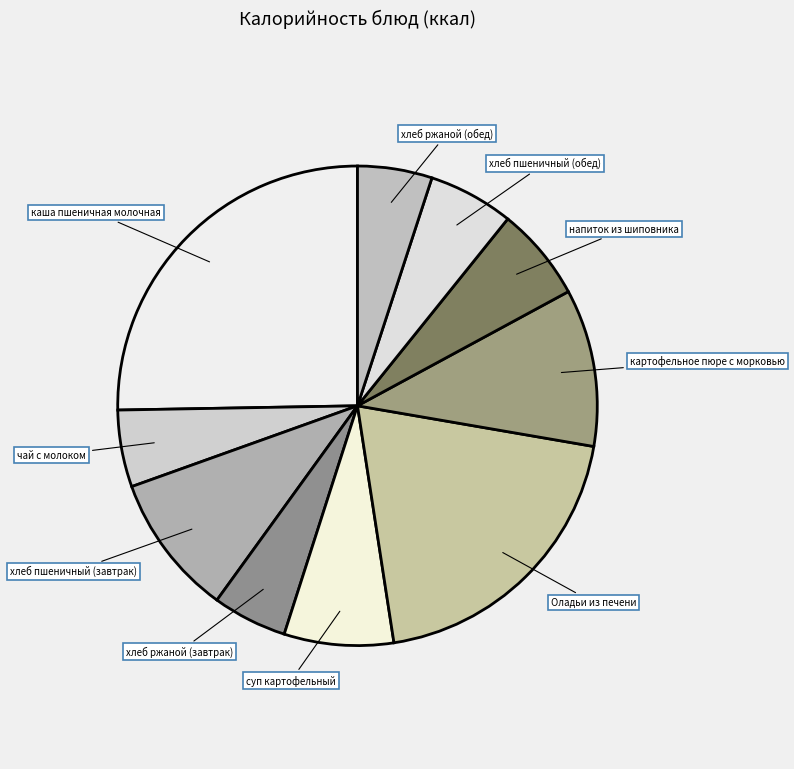

True or false: хлеб ржаной (обед) accounts for 1% of the total.

False